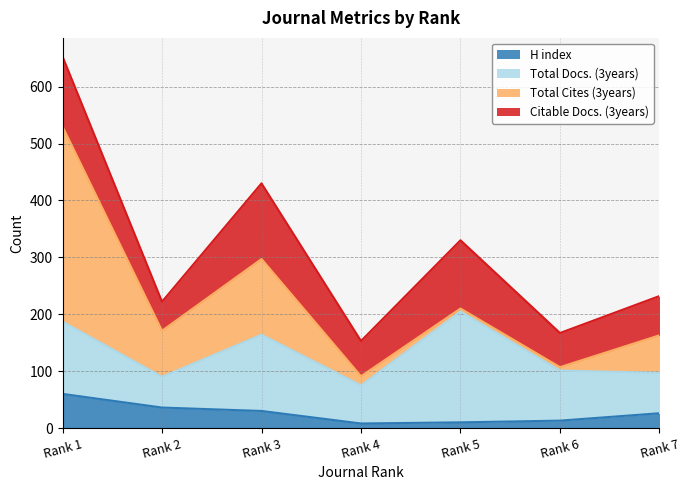

Does the chart have visible grid lines?

Yes